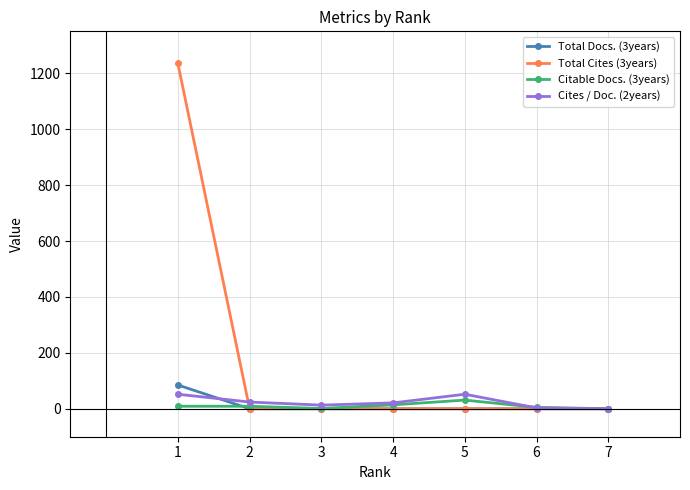

Which category has the highest value across all series?

1